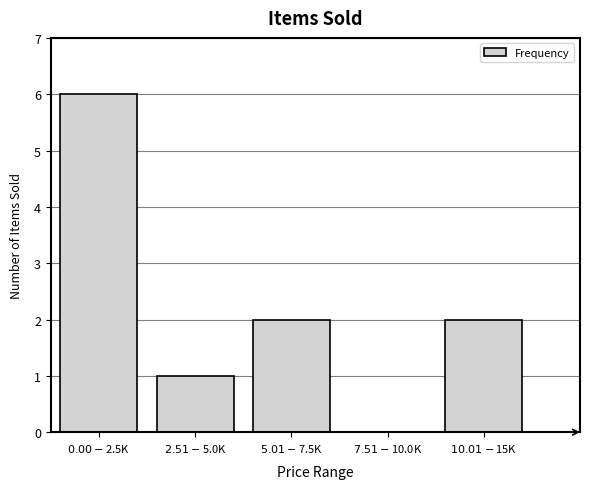

What is the sum of all values?

11